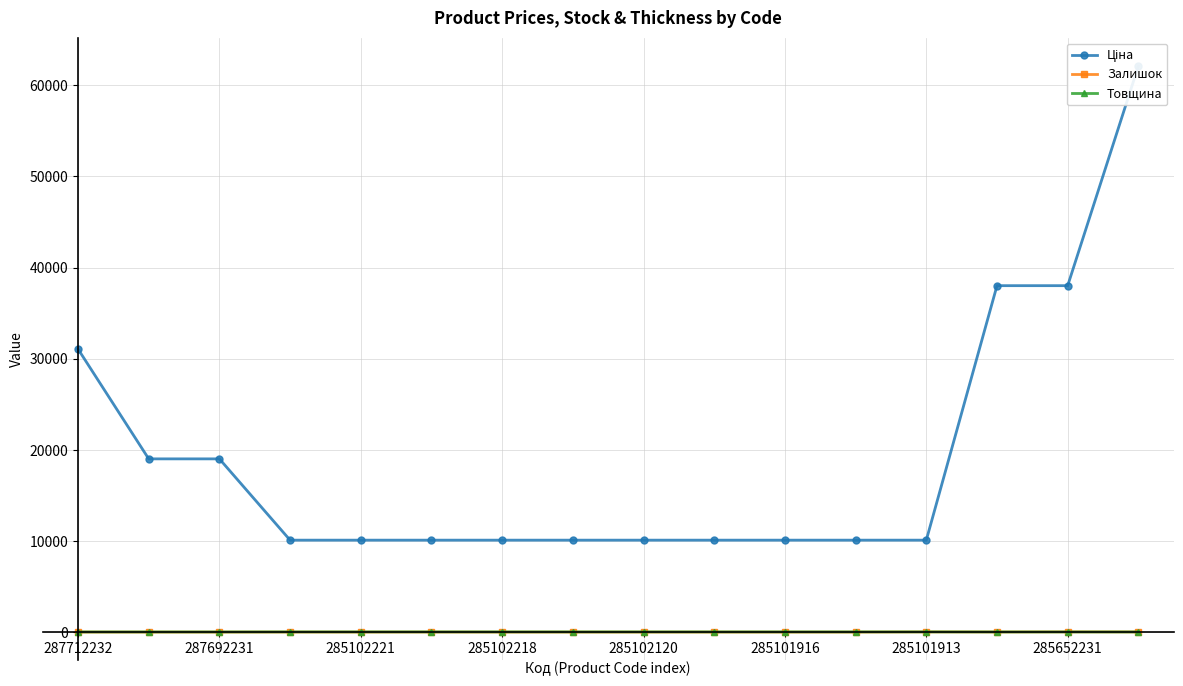

True or false: Залишок has more than 1 points higher than both neighbors.

True